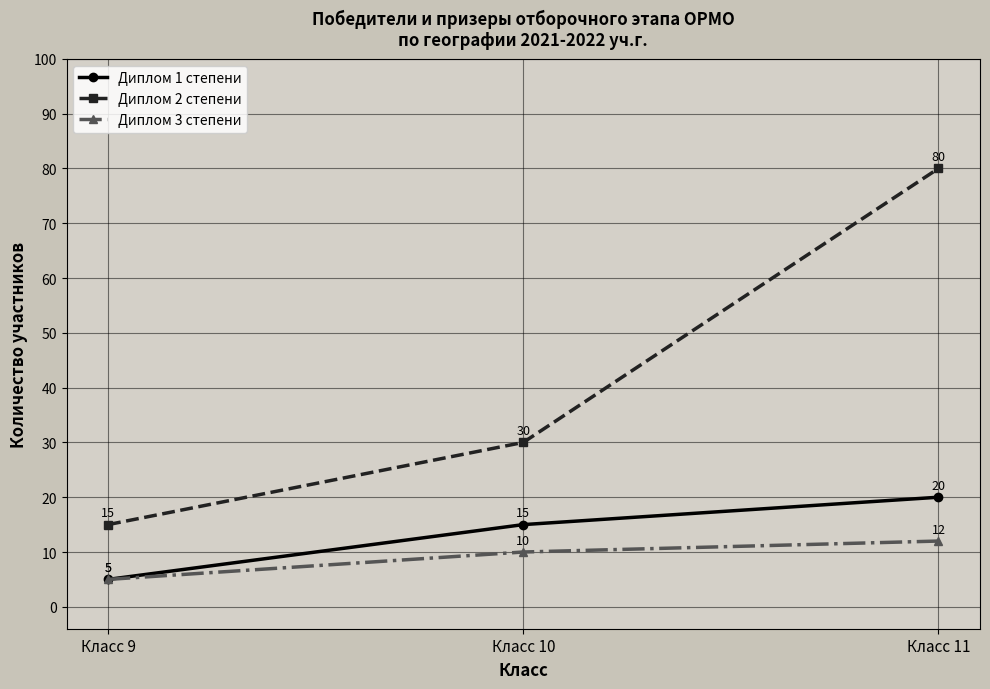

Does the chart have visible grid lines?

Yes